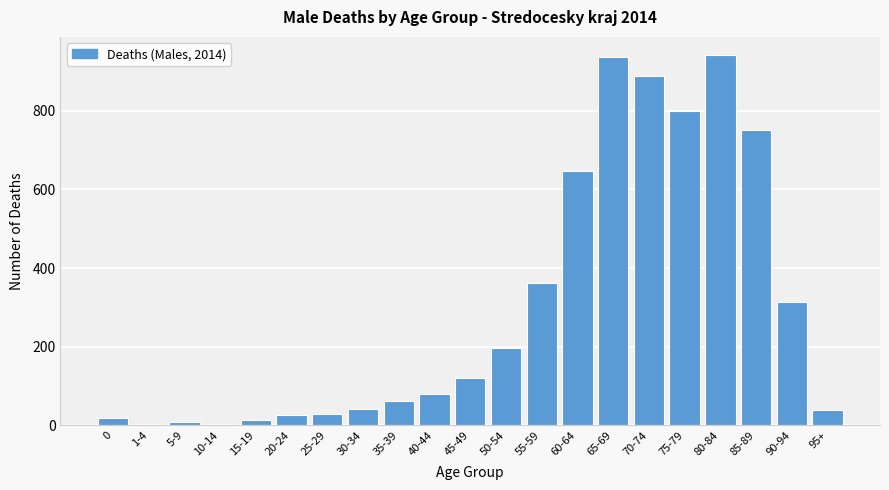

What is the label of the 3rd bar from the right?

85-89